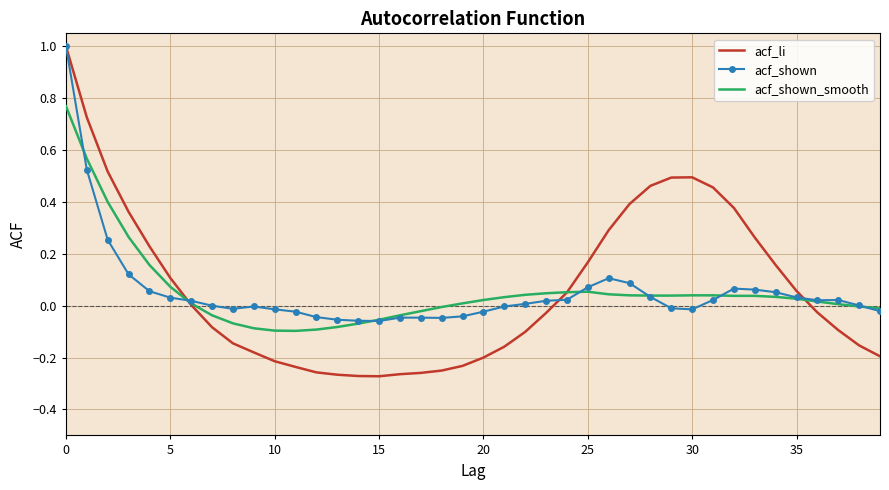

Which series has the widest spread of values?

acf_li